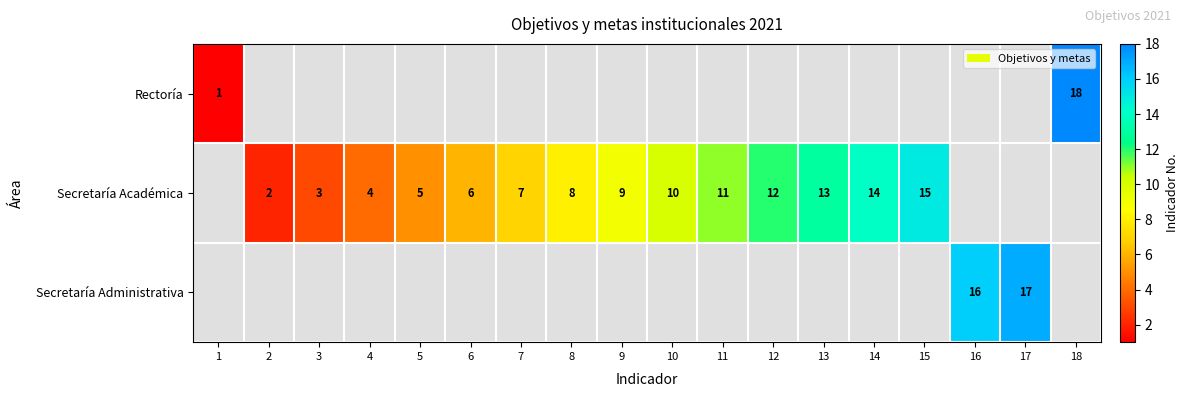

Which has a higher value, 7 or 10?

10